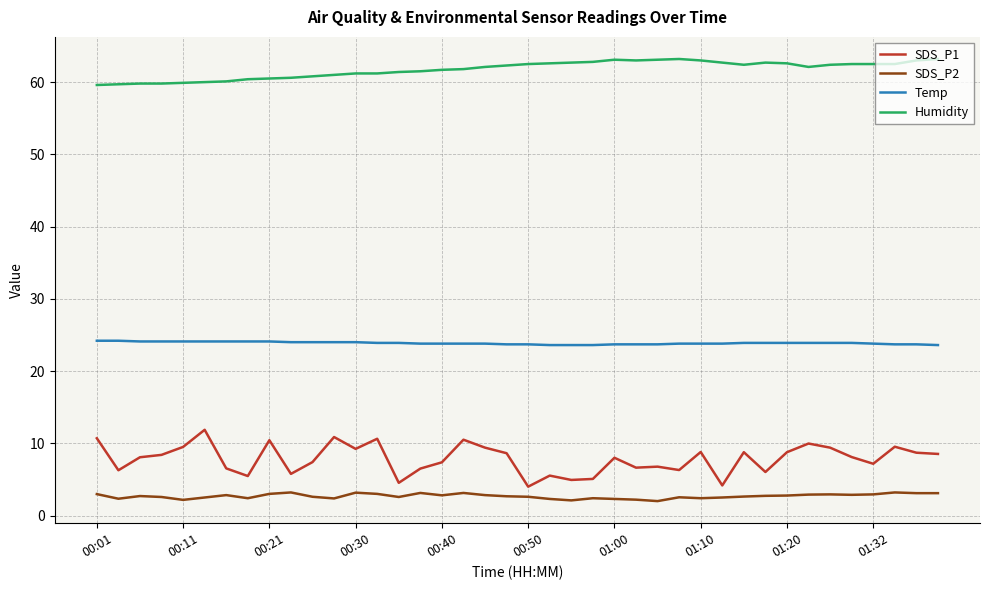

List the series in order of their peak value, highest first.

Humidity, Temp, SDS_P1, SDS_P2